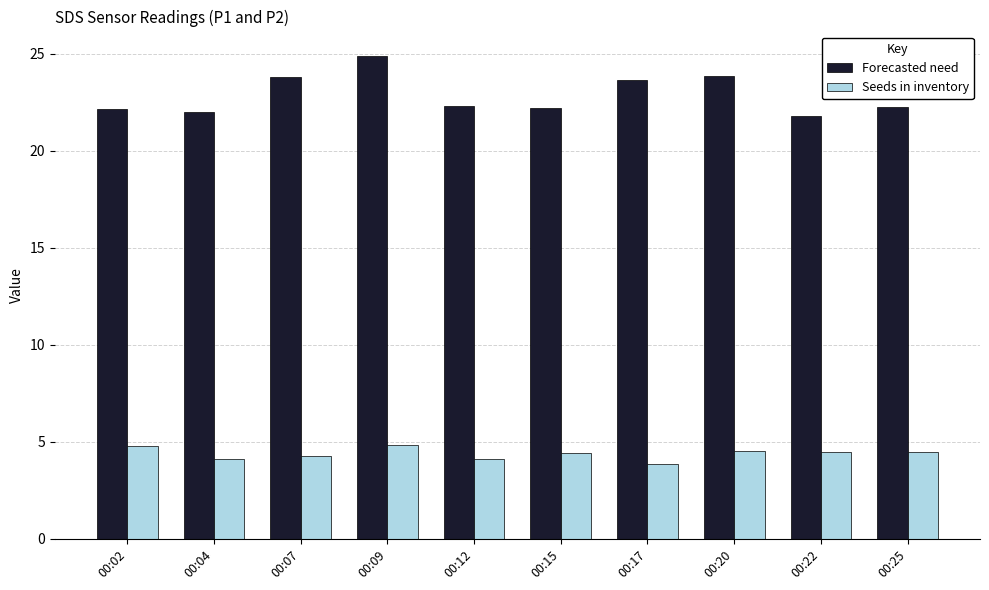

What is the difference between the maximum and minimum values in the Forecasted need series?

3.1